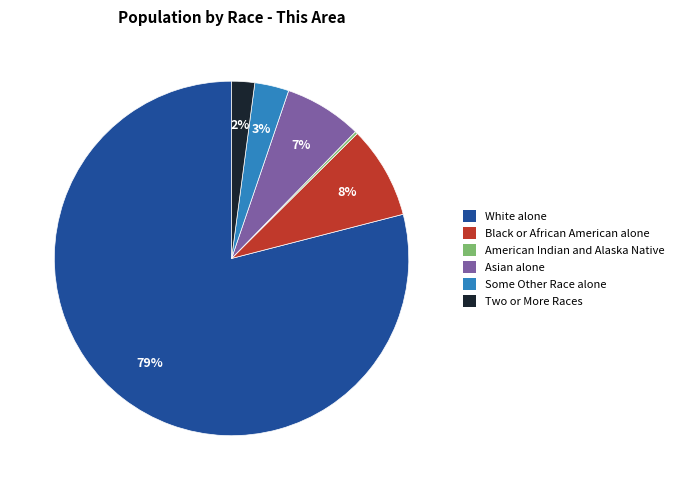

What percentage is the Black or African American alone slice, to the nearest percent?

8%